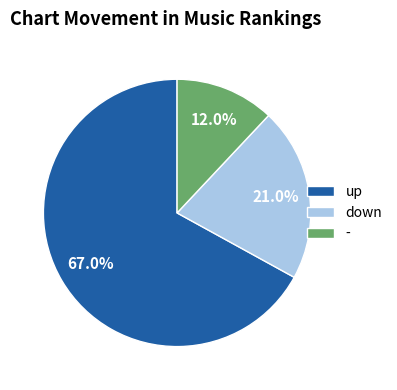

What is the smallest slice in the pie chart?

-